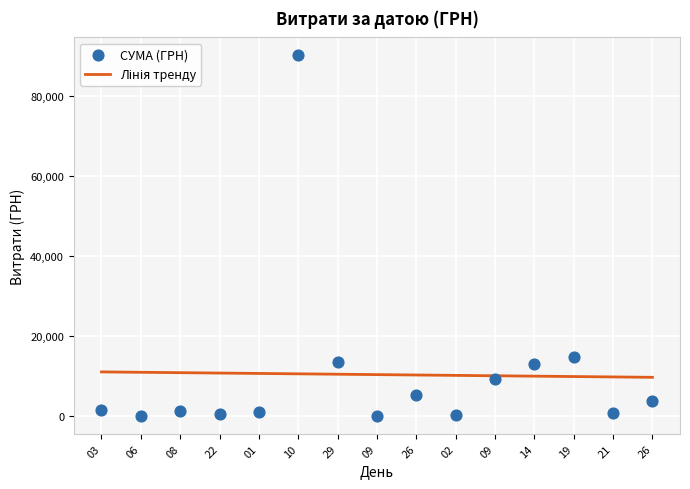

At which category is the sum across all series the highest?

10